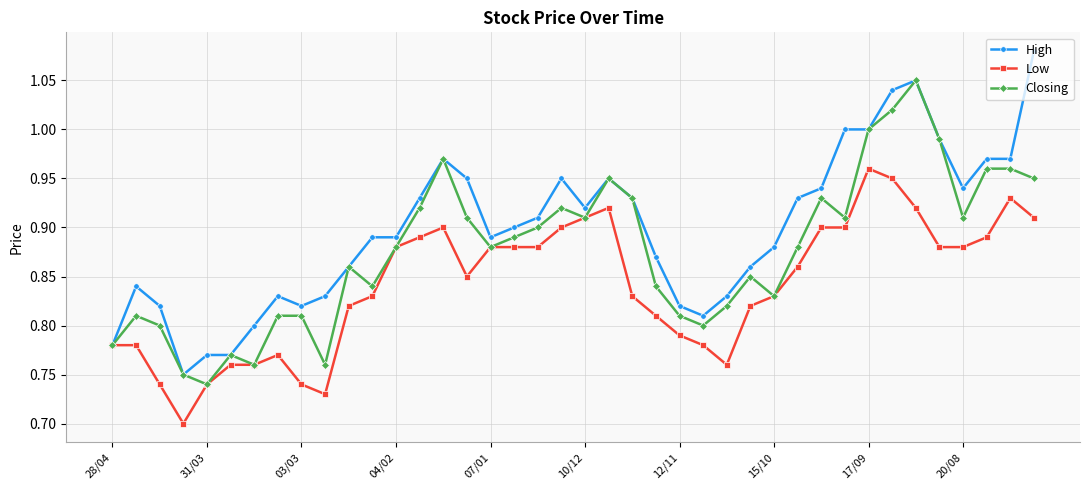

At how many categories does at least one series exceed 0?

40